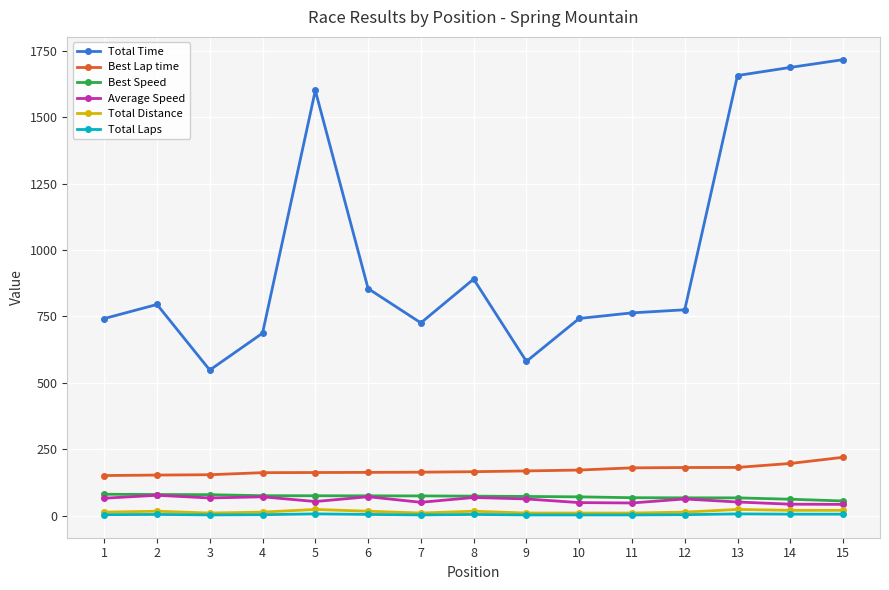

The value of Best Speed at 5 is 75.2. True or false?

True